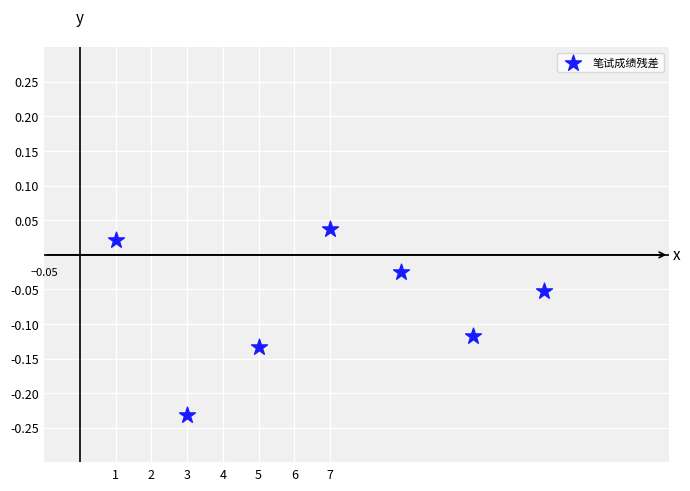

What is the average X value?

7.0